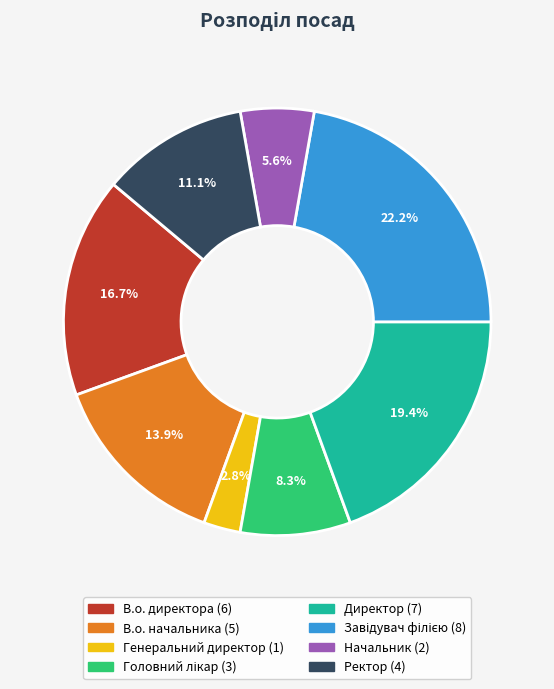

Does Генеральний директор represent more than half of the total?

No